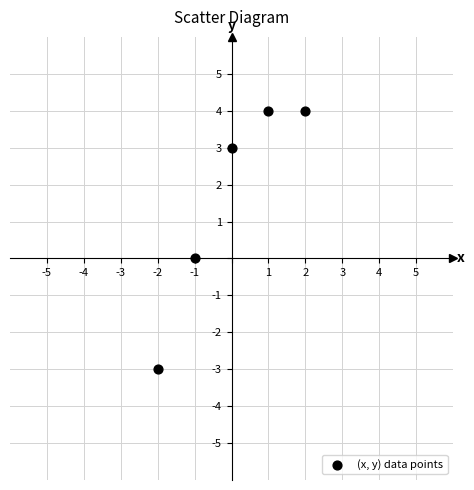

What is the range of Y values (max minus min)?

7